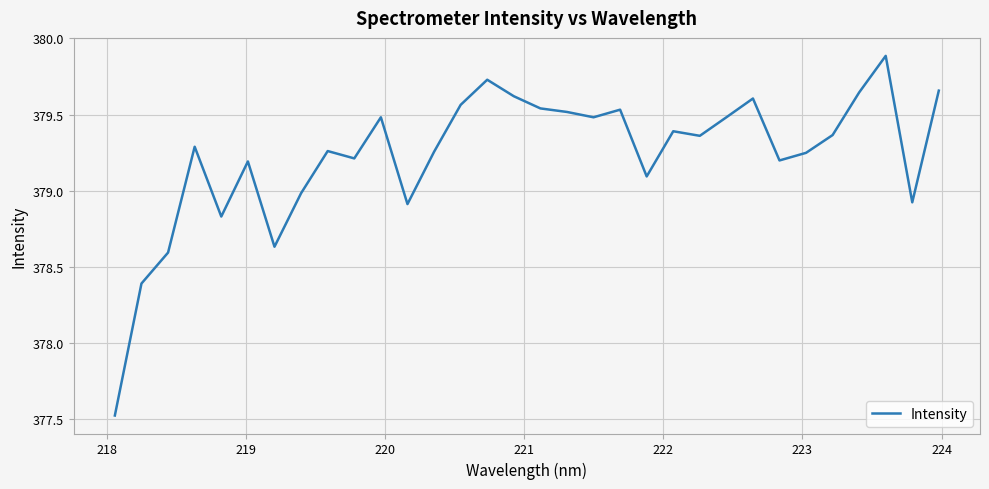

What is the maximum value shown in the chart?

379.9